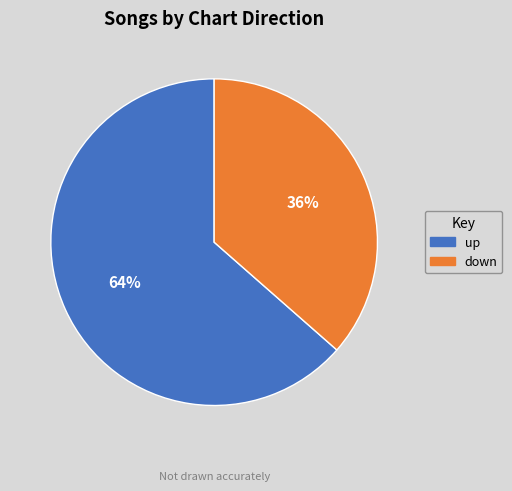

To the nearest percent, what is the average slice percentage?

50%